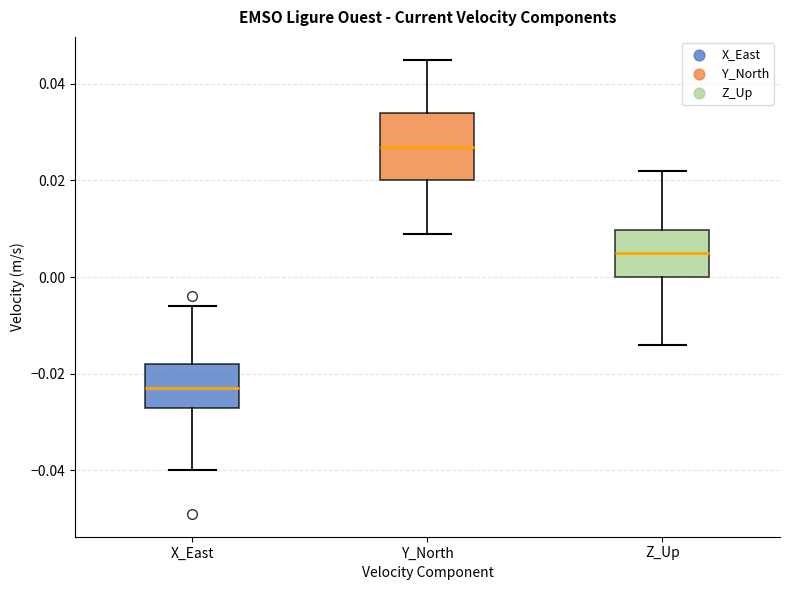

Reading left to right, read every box against the y-axis: the position of its median line, the range the box covers, and the ends of its whiskers. The values are not printed on the chart, so give them approximately, as read against the axis.

X_East: median -0.022, box -0.026 to -0.018, whiskers -0.040 to -0.006
Y_North: median 0.028, box 0.020 to 0.034, whiskers 0.010 to 0.046
Z_Up: median 0.006, box 0.000 to 0.010, whiskers -0.014 to 0.022